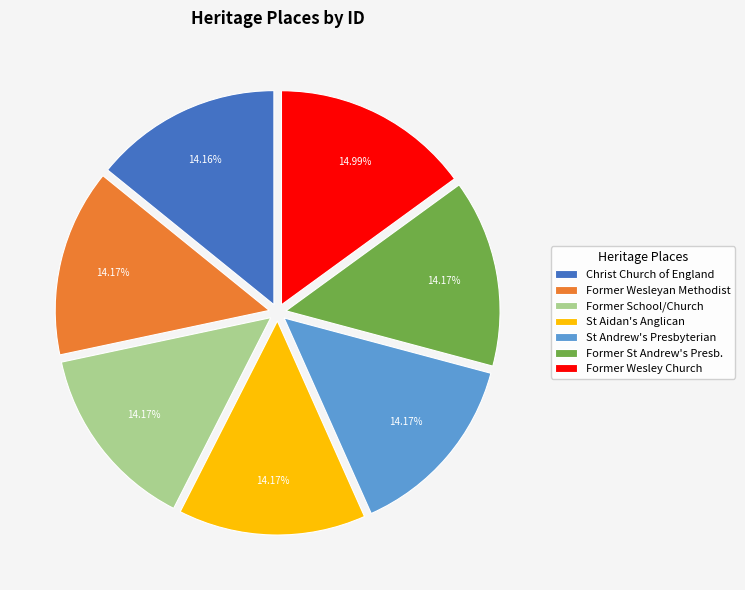

Count the number of slices in the pie.

7